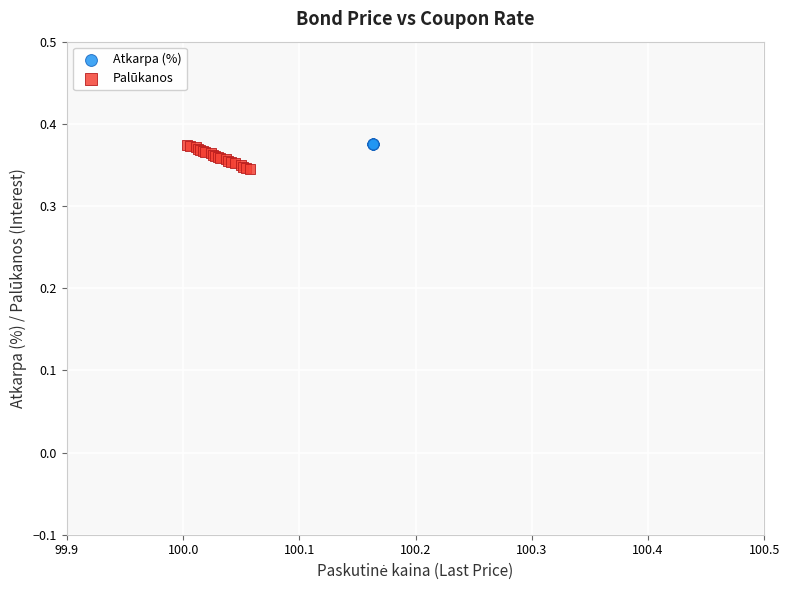

Which series contains the lowest Y value?

Palūkanos